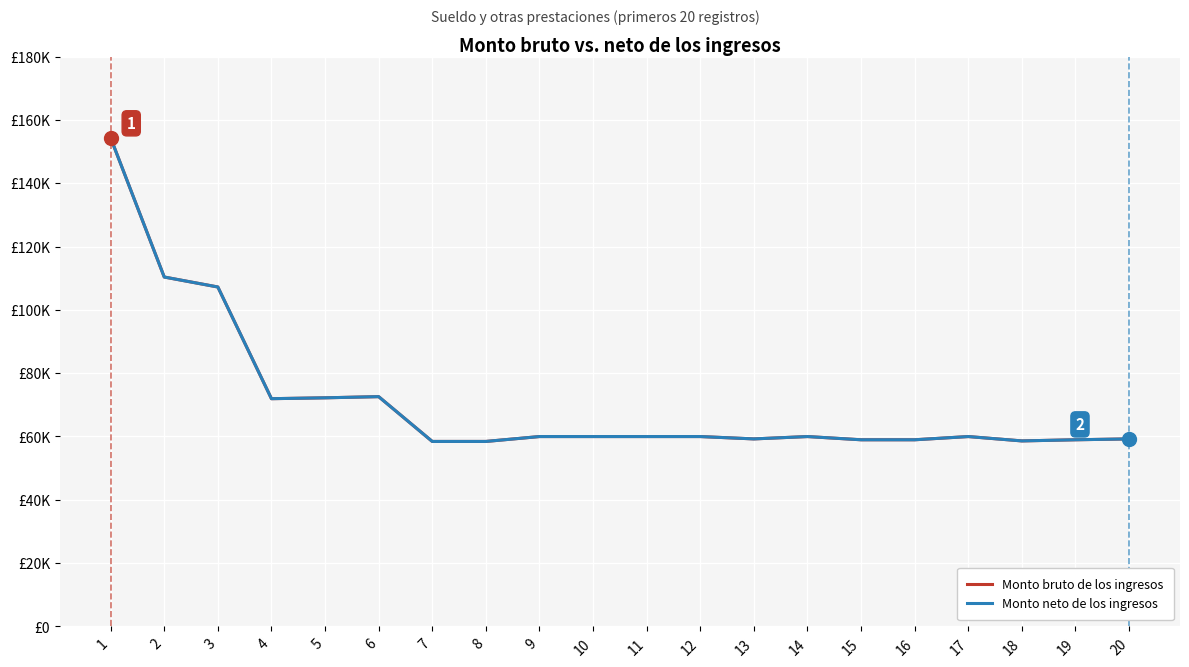

Does the chart have visible grid lines?

Yes